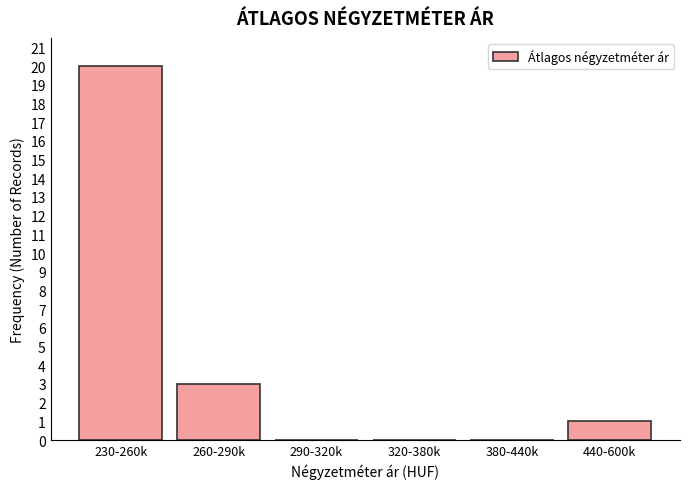

Reading right to left, list all the values displayed in this chart.

440-600k=1	380-440k=0	320-380k=0	290-320k=0	260-290k=3	230-260k=20